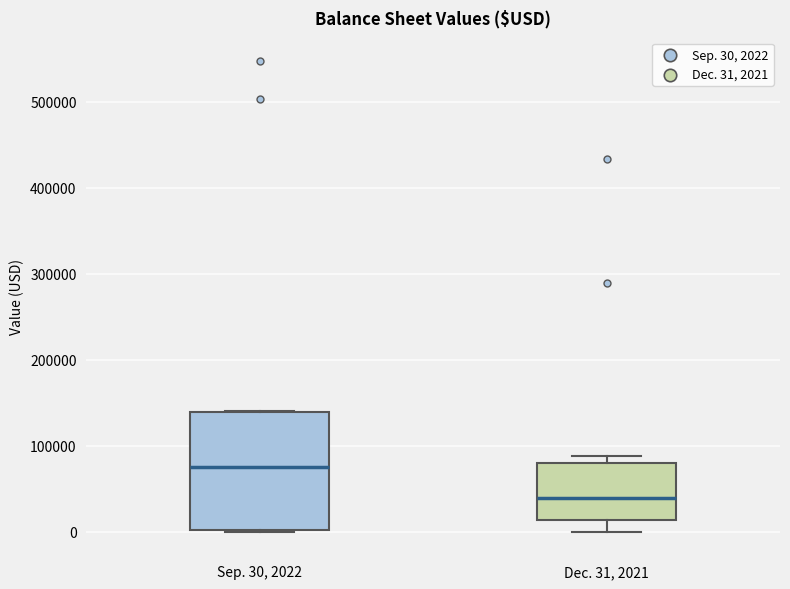

Where does the median line of the box for Sep. 30, 2022 sit on the y-axis? The values are not printed on the chart, so give them approximately, as read against the axis.

70000